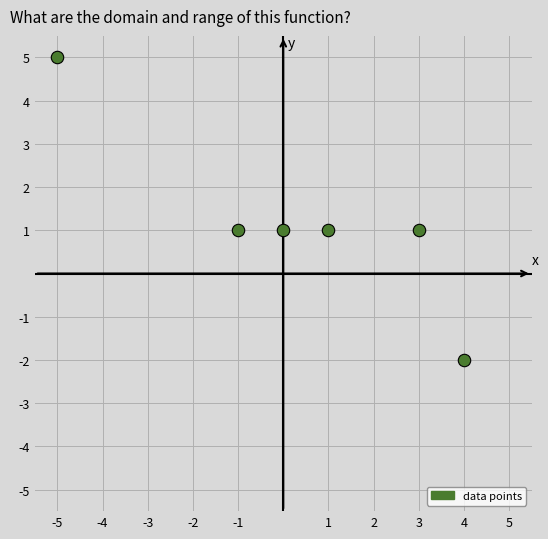

What is the range of Y values (max minus min)?

7